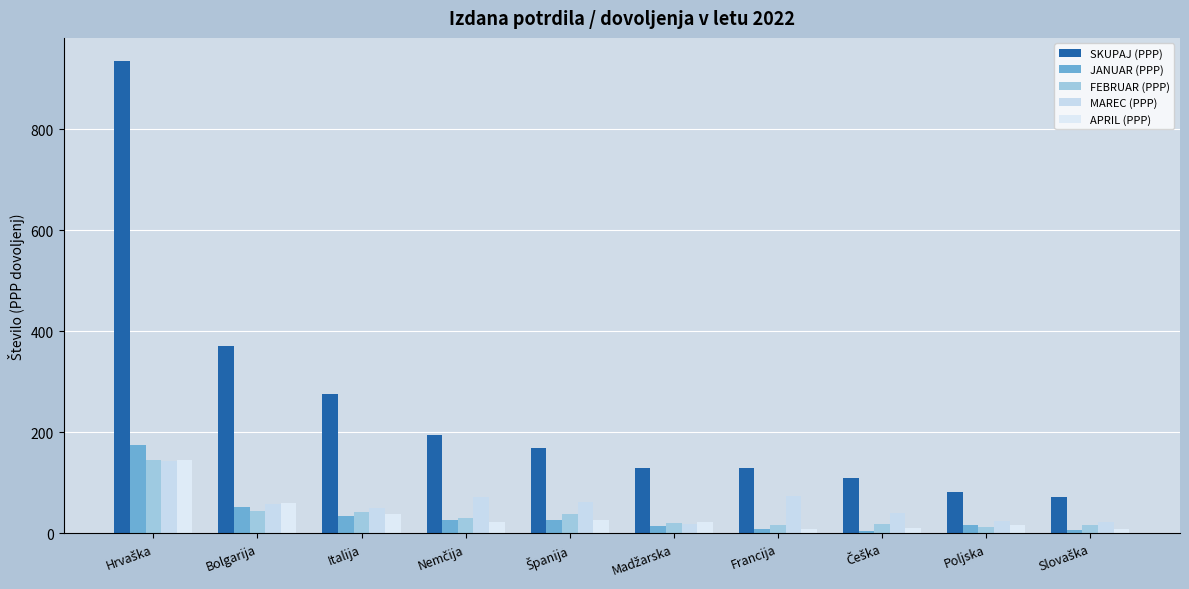

Reading left to right, transcribe all the data shown in this chart.

SKUPAJ (PPP): 934	371	276	194	170	130	129	109	83	73
JANUAR (PPP): 175	53	34	26	27	15	9	5	16	6
FEBRUAR (PPP): 146	44	43	31	39	20	16	18	13	16
MAREC (PPP): 144	59	51	72	63	18	74	41	24	23
APRIL (PPP): 145	61	38	23	26	22	9	11	17	8